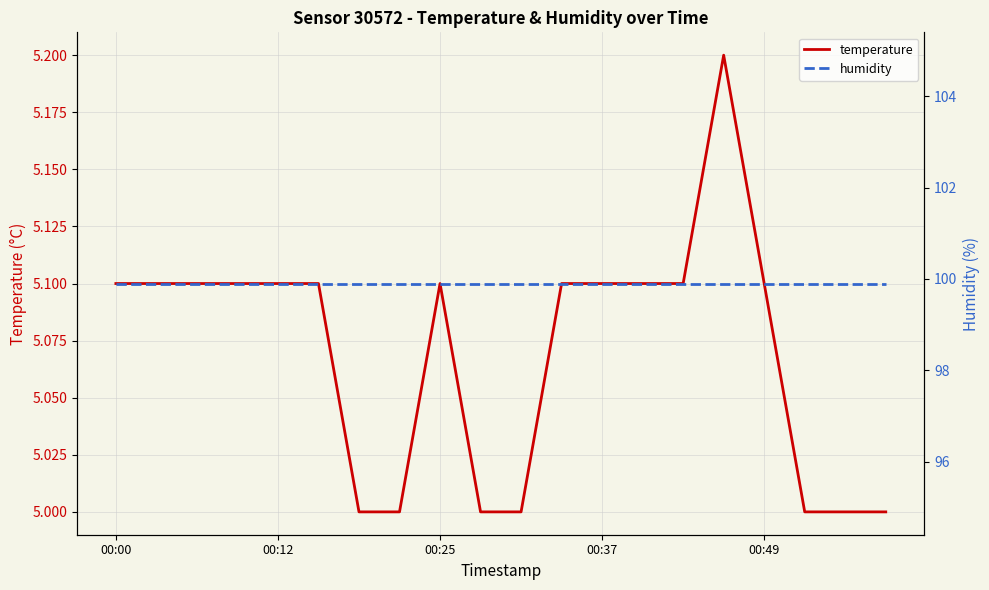

Which series has the widest spread of values?

temperature